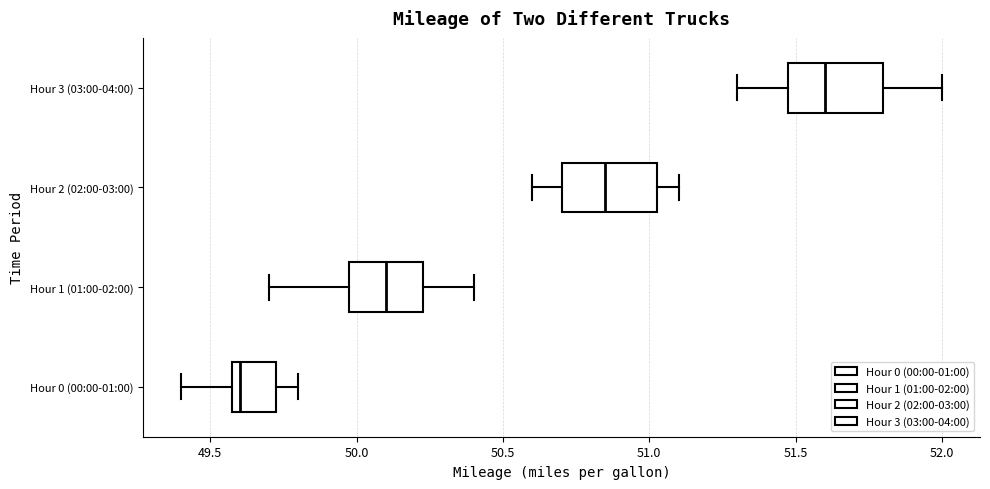

Which box has the furthest to the right median line?

Hour 3 (03:00-04:00)